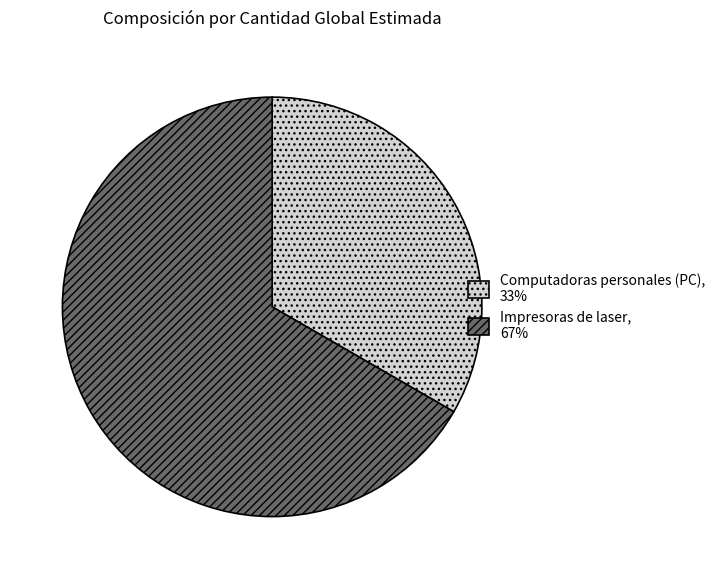

The Computadoras personales (PC) slice represents 33% of the pie. True or false?

True